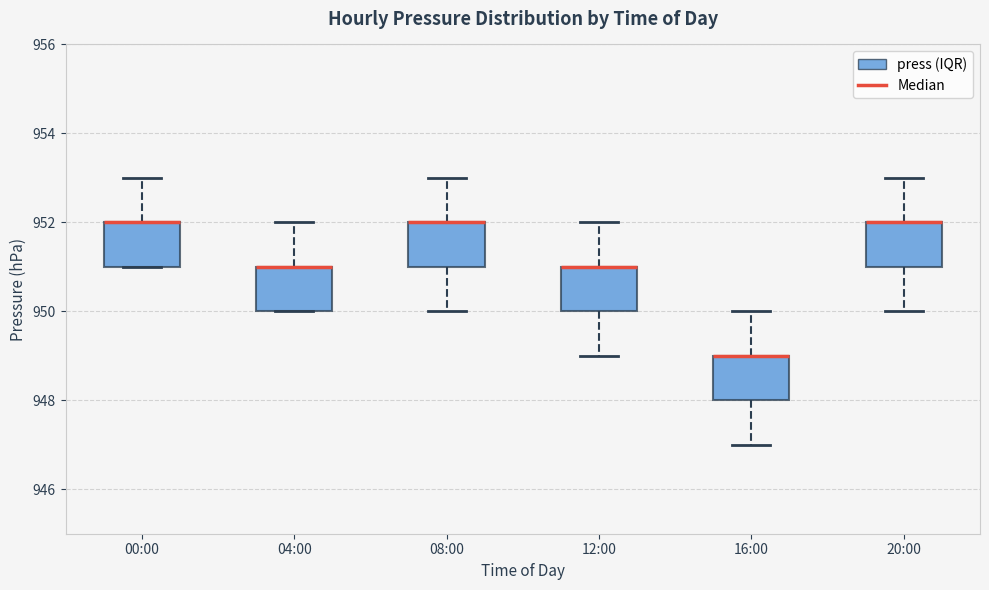

Reading left to right, transcribe this box plot: for each box, give where its median line is, the range the box spans, and where its two whiskers end, as read against the y-axis. The values are not printed on the chart, so give them approximately, as read against the axis.

00:00: median 952 (drawn on the box's upper edge), box 951 to 952, whiskers 951 to 953
04:00: median 951 (drawn on the box's upper edge), box 950 to 951, whiskers 950 to 952
08:00: median 952 (drawn on the box's upper edge), box 951 to 952, whiskers 950 to 953
12:00: median 951 (drawn on the box's upper edge), box 950 to 951, whiskers 949 to 952
16:00: median 949 (drawn on the box's upper edge), box 948 to 949, whiskers 947 to 950
20:00: median 952 (drawn on the box's upper edge), box 951 to 952, whiskers 950 to 953